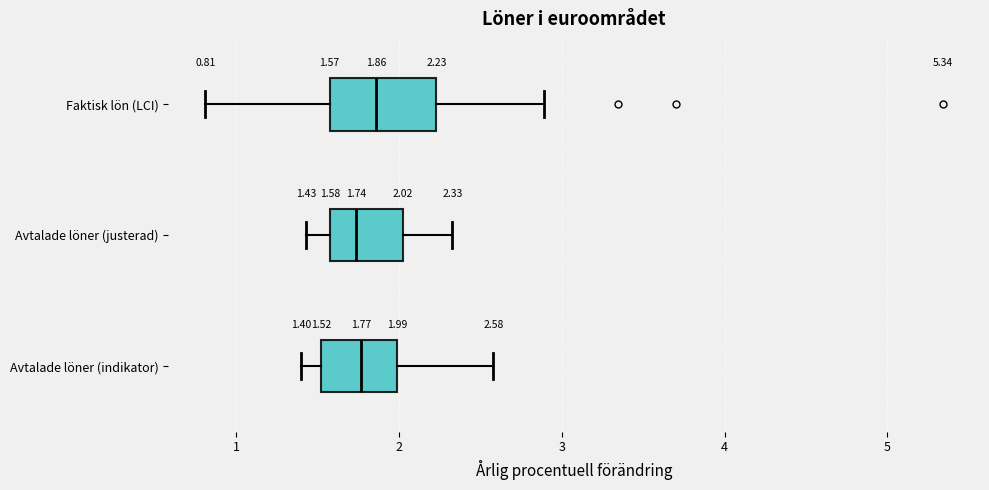

Comparing the boxes themselves (not the whiskers), which one is the widest?

Faktisk lön (LCI)